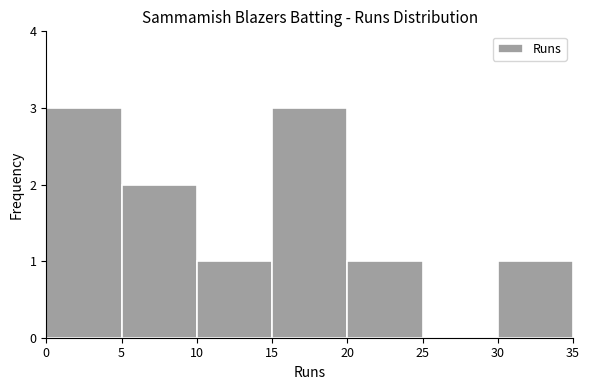

Reading left to right, transcribe this chart: for each bar, give the range it covers on the x-axis and its height. The values are not printed on the chart, so give them approximately, as read against the axis.

0 to 5: 3
5 to 10: 2
10 to 15: 1
15 to 20: 3
20 to 25: 1
25 to 30: 0
30 to 35: 1